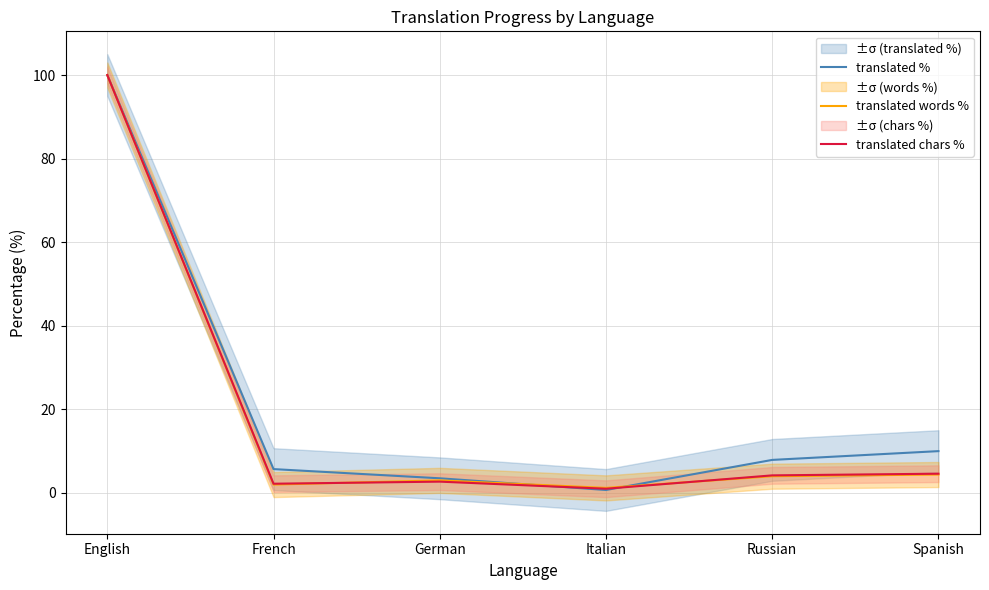

Between French and Spanish, which is larger?

Spanish